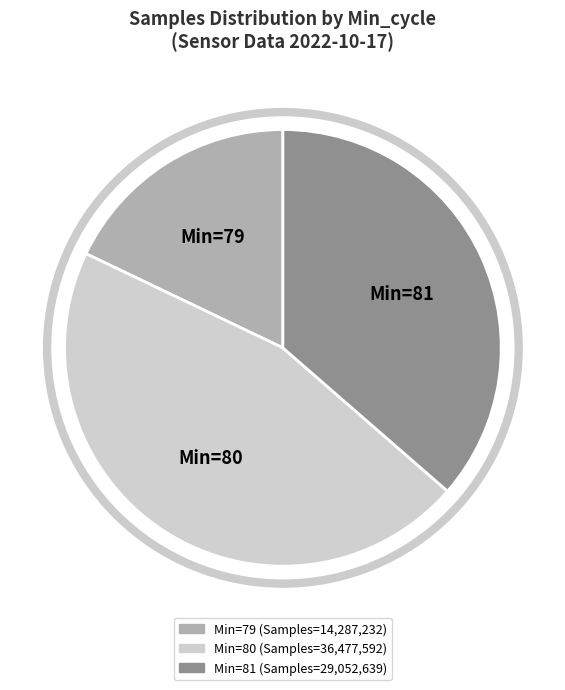

Does any single category account for the majority?

No